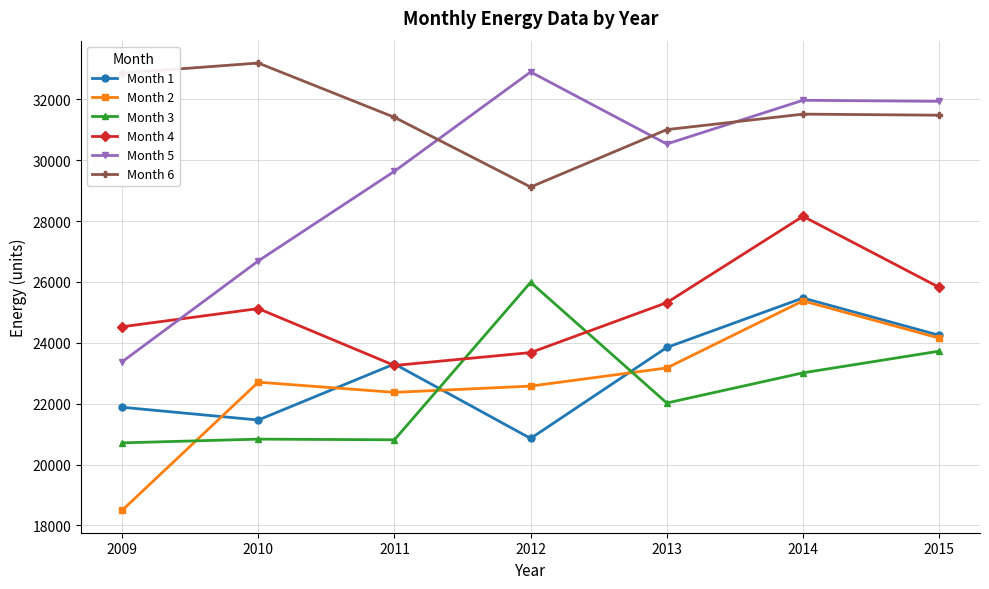

What is the maximum value shown in the chart?

33194.5